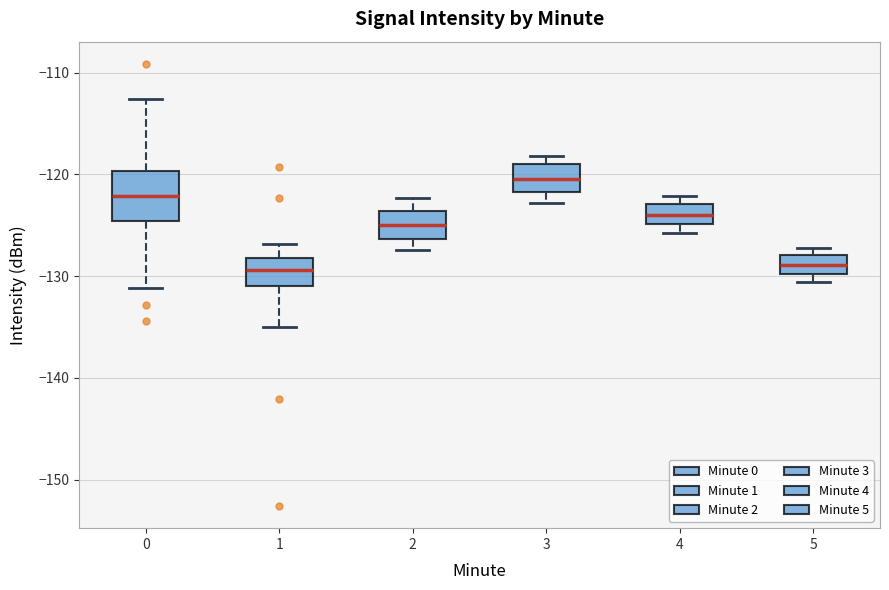

Which box has the highest median line?

3